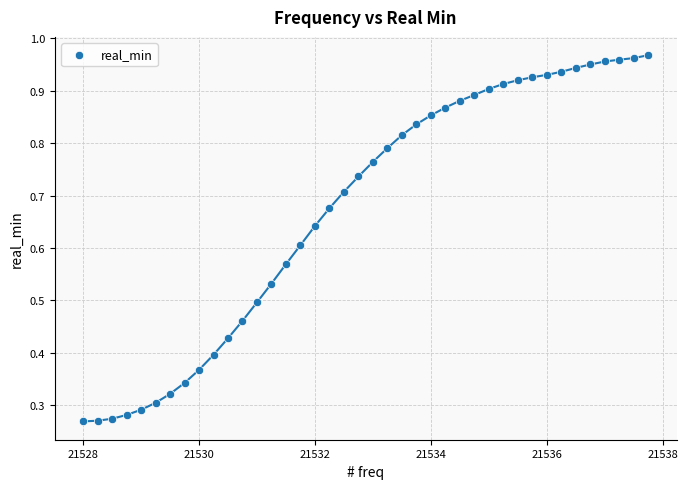

What is the range of X values (max minus min)?

9.8